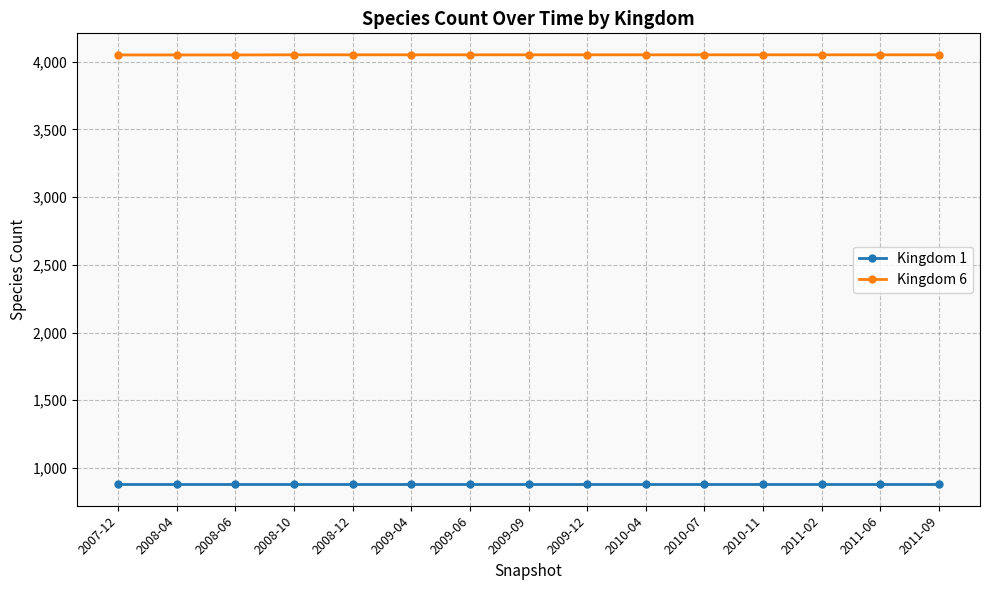

What is the difference between the maximum and minimum values in the Kingdom 6 series?

1